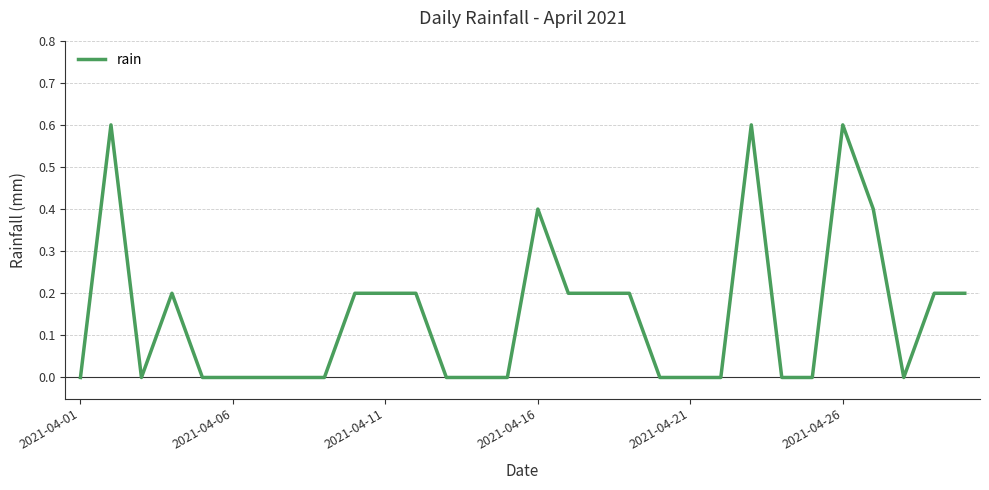

True or false: there are more than 0 points higher than both neighbors.

True